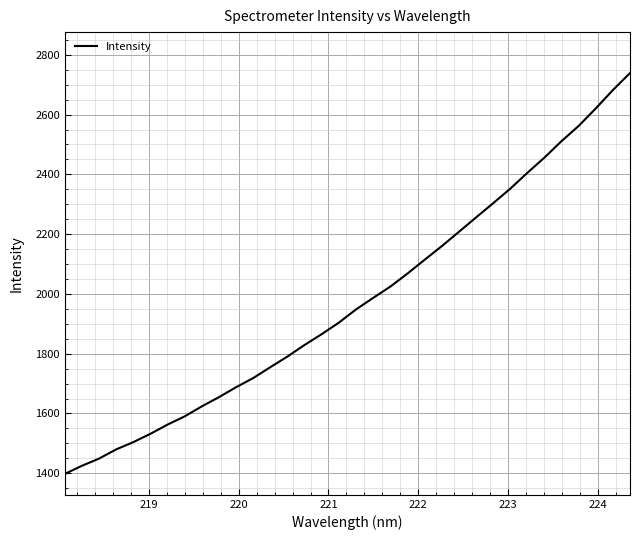

What is the greatest value displayed?

2738.9